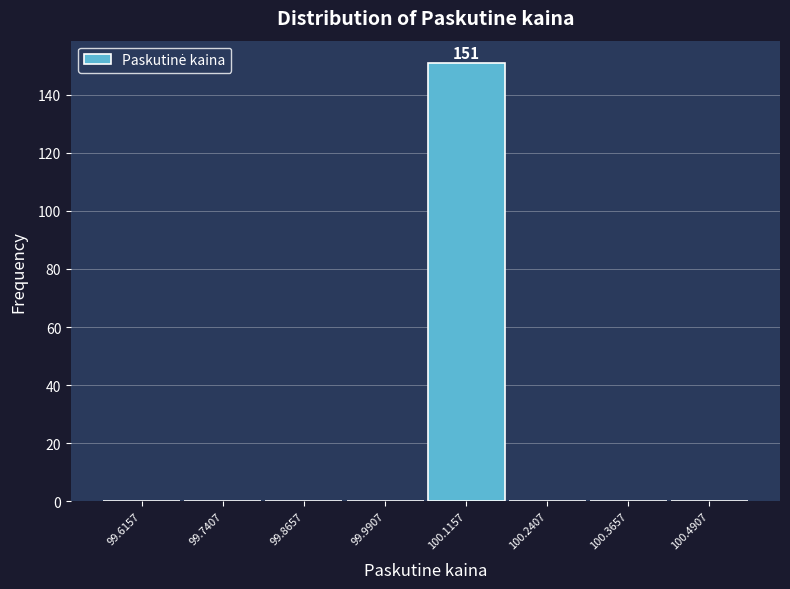

Which range on the x-axis has the tallest bar?

100.06 to 100.18